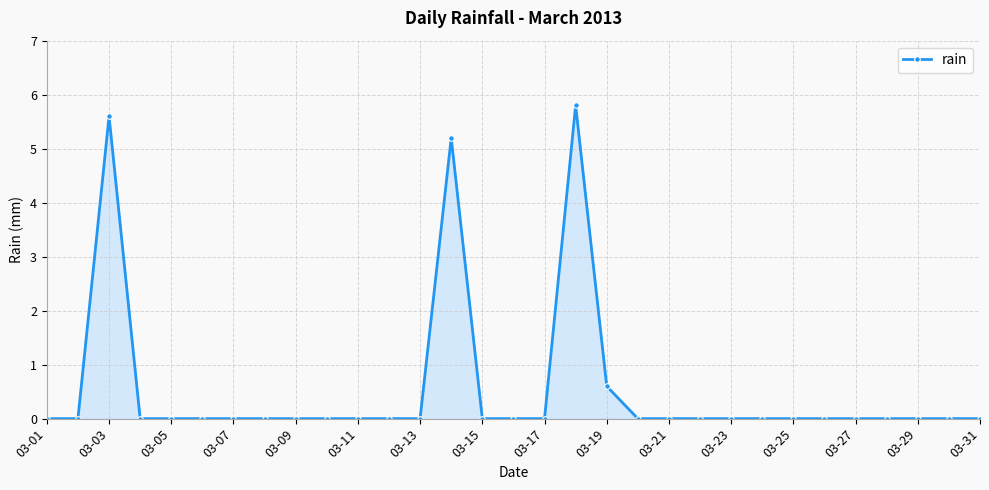

True or false: there are more than 0 points higher than both neighbors.

True